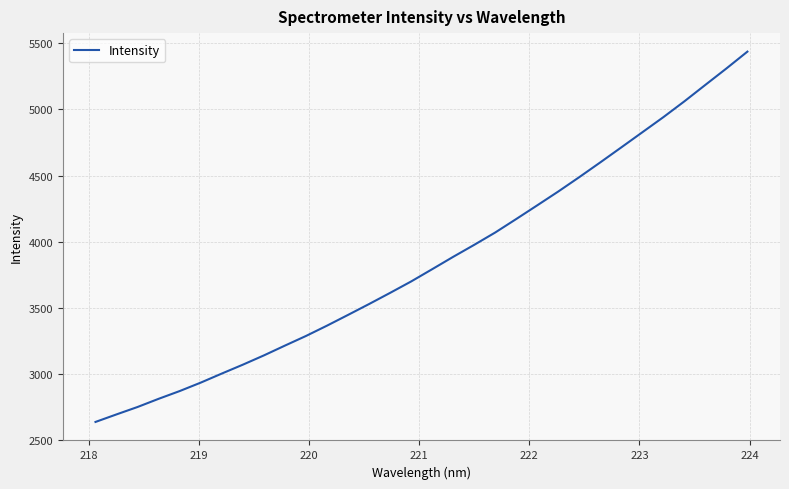

What is the minimum value shown in the chart?

2637.2